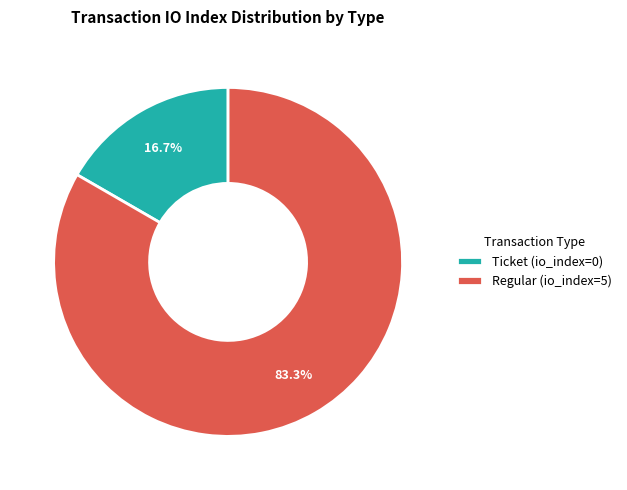

Which has a higher value, Ticket (io_index=0) or Regular (io_index=5)?

Regular (io_index=5)